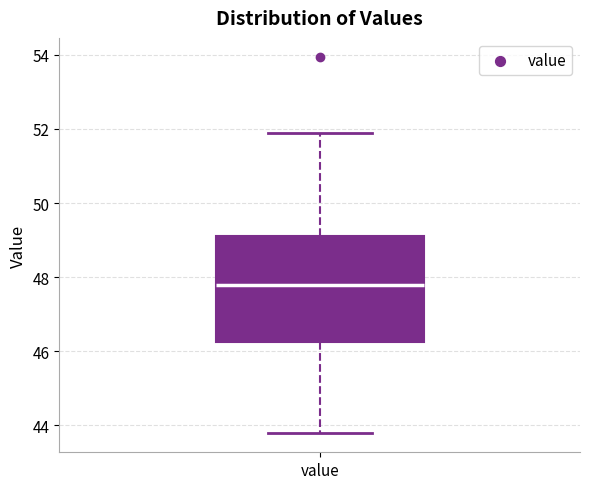

Where does the upper whisker of the box for value end on the y-axis? The values are not printed on the chart, so give them approximately, as read against the axis.

51.8